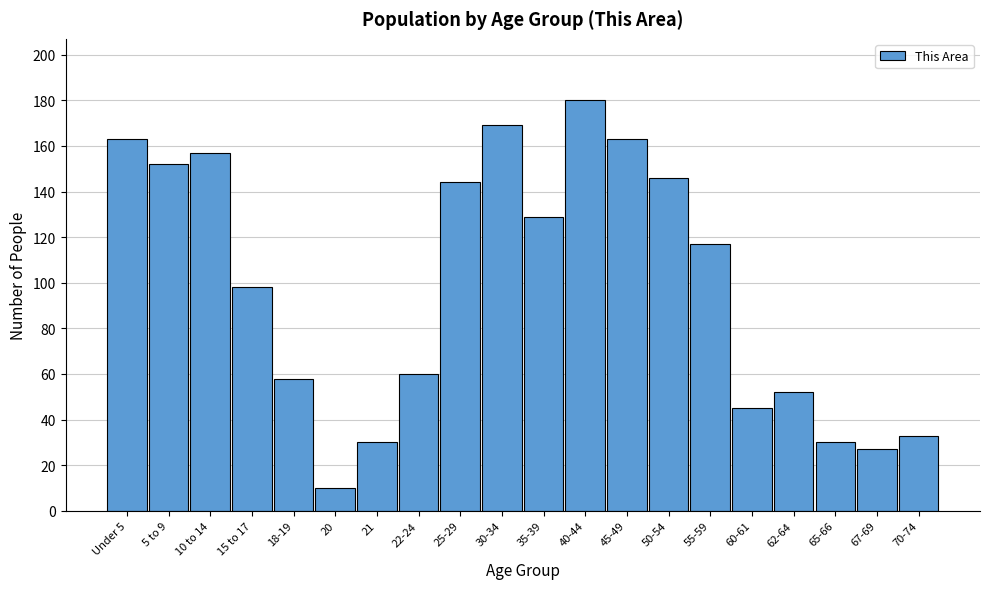

Reading left to right, extract all data points from this chart.

Under 5=163	5 to 9=152	10 to 14=157	15 to 17=98	18-19=58	20=10	21=30	22-24=60	25-29=144	30-34=169	35-39=129	40-44=180	45-49=163	50-54=146	55-59=117	60-61=45	62-64=52	65-66=30	67-69=27	70-74=33